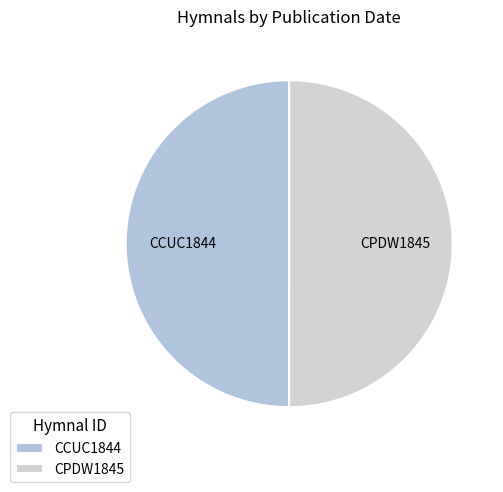

Is it true that CCUC1844 is 50% of the pie?

True